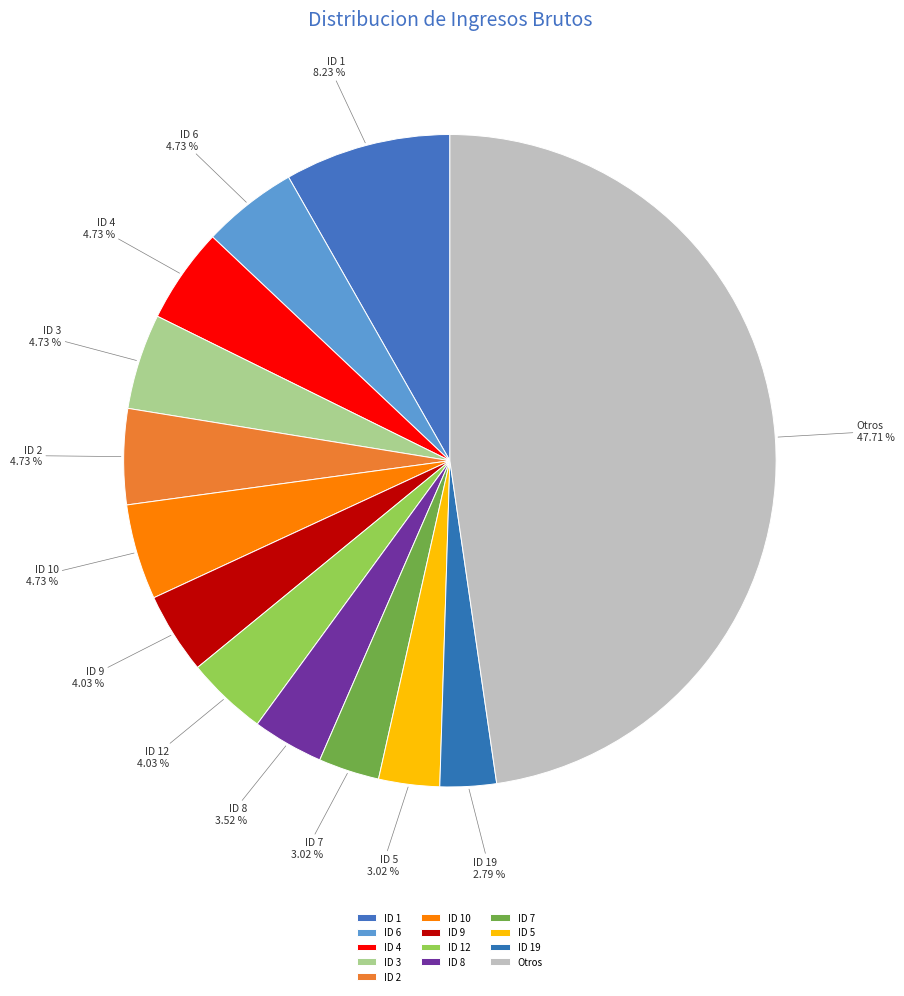

What is the largest slice in the pie chart?

Otros